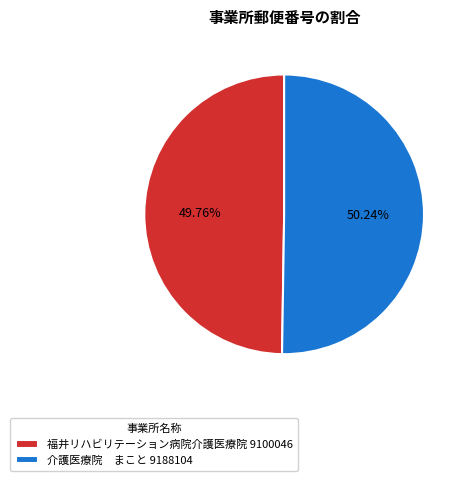

To the nearest percent, what is the average slice percentage?

50%